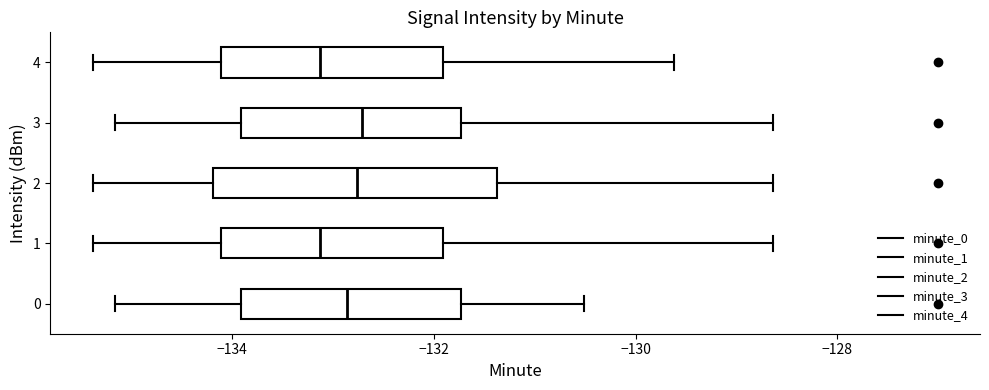

Reading bottom to top, read every box against the x-axis: the position of its median line, the range the box covers, and the ends of its whiskers. The values are not printed on the chart, so give them approximately, as read against the axis.

0: median -132.8, box -134.0 to -131.8, whiskers -135.2 to -130.6
1: median -133.2, box -134.2 to -132.0, whiskers -135.4 to -128.6
2: median -132.8, box -134.2 to -131.4, whiskers -135.4 to -128.6
3: median -132.8, box -134.0 to -131.8, whiskers -135.2 to -128.6
4: median -133.2, box -134.2 to -132.0, whiskers -135.4 to -129.6